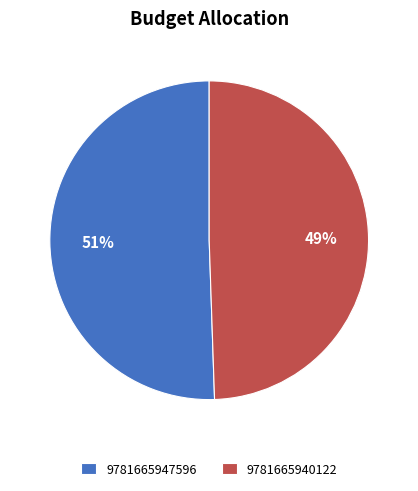

Is 9781665947596 the majority of the pie?

Yes